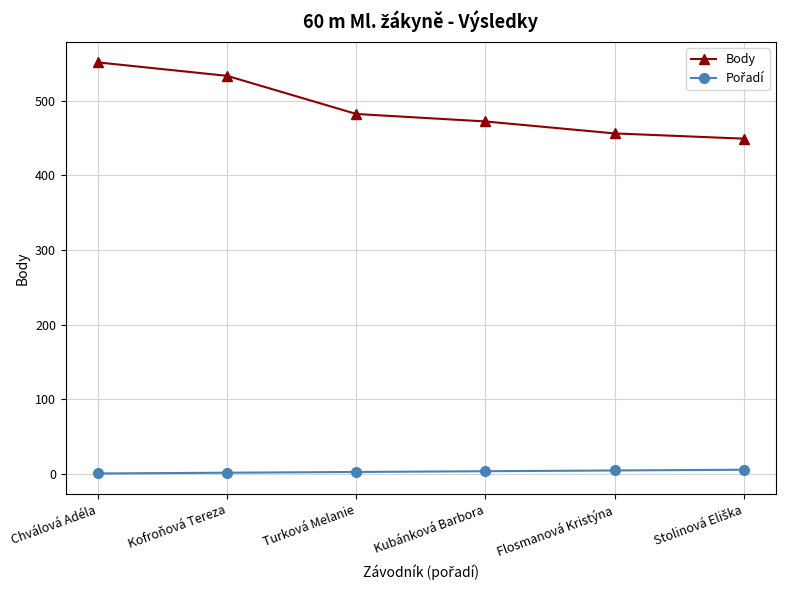

What position from the left is Kofroňová Tereza?

2